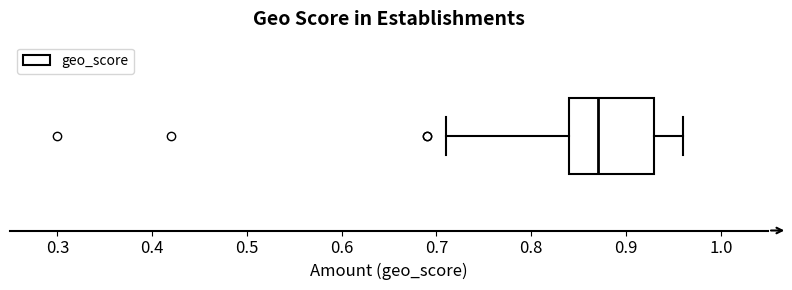

Transcribe this box plot: give where the median line is, the range the box spans, and where the two whiskers end, as read against the x-axis. The values are not printed on the chart, so give them approximately, as read against the axis.

median 0.87, box 0.84 to 0.93, whiskers 0.71 to 0.96